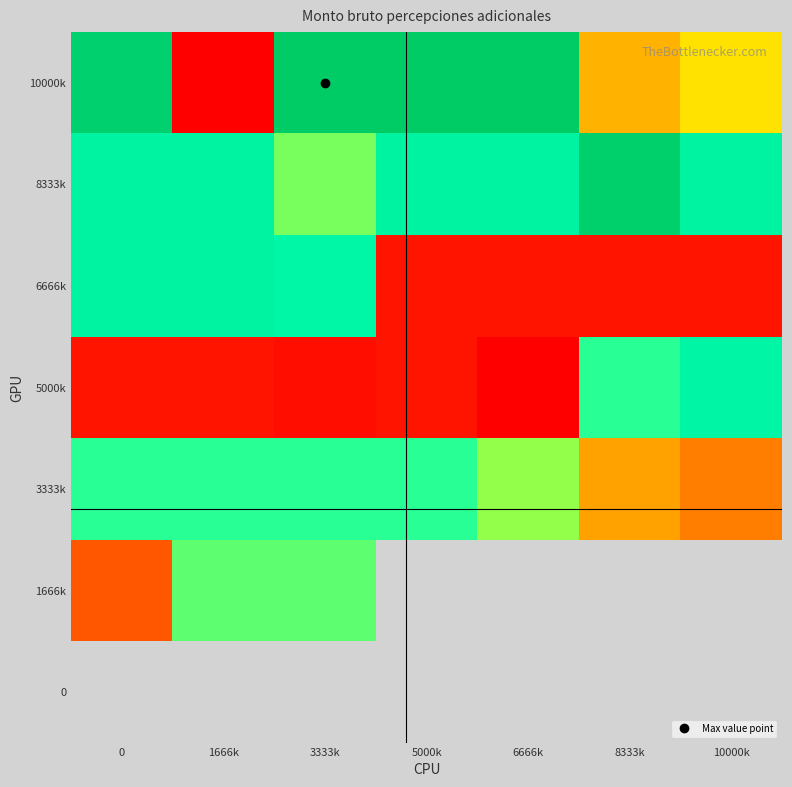

The 5000k series shows 218.3 at 5000k. True or false?

False